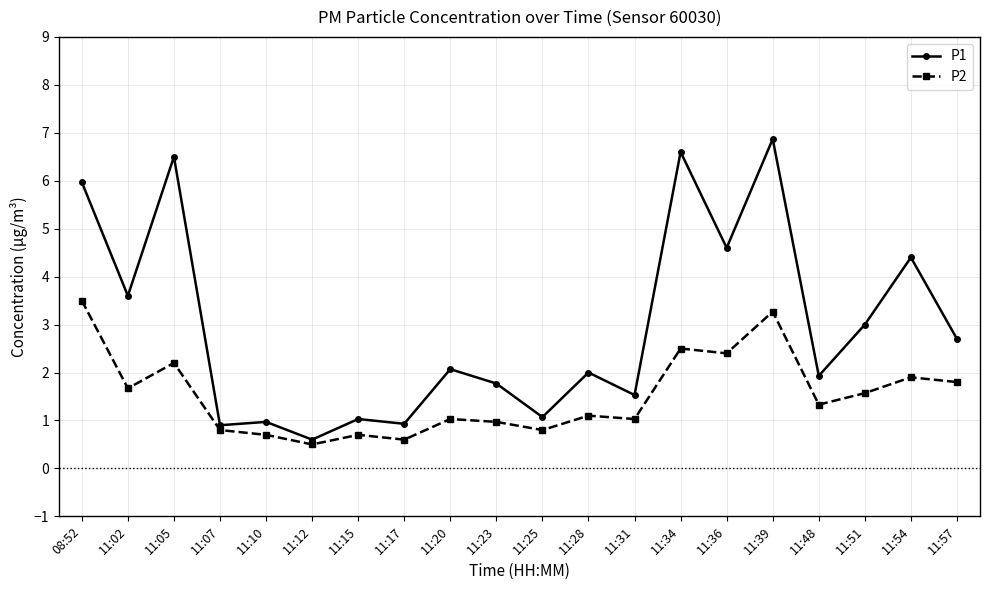

What position from the right is 11:15?

14